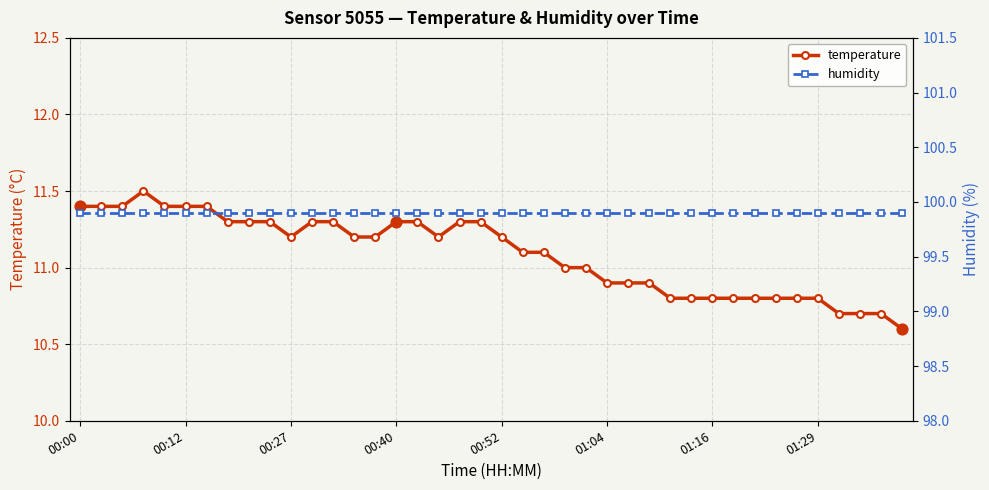

Is the value of temperature at 19 greater than the value of humidity at 39?

No